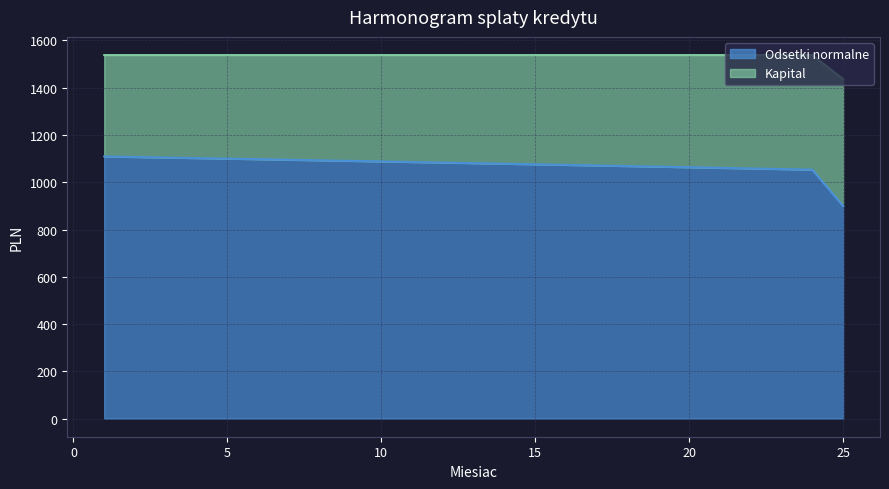

At which label is the value closest to 1004?

24